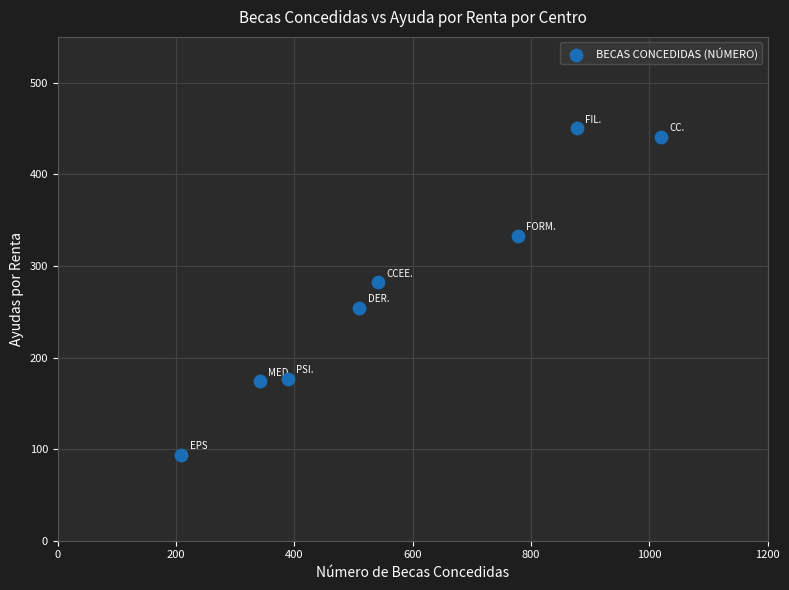

What is the average Y value?

276